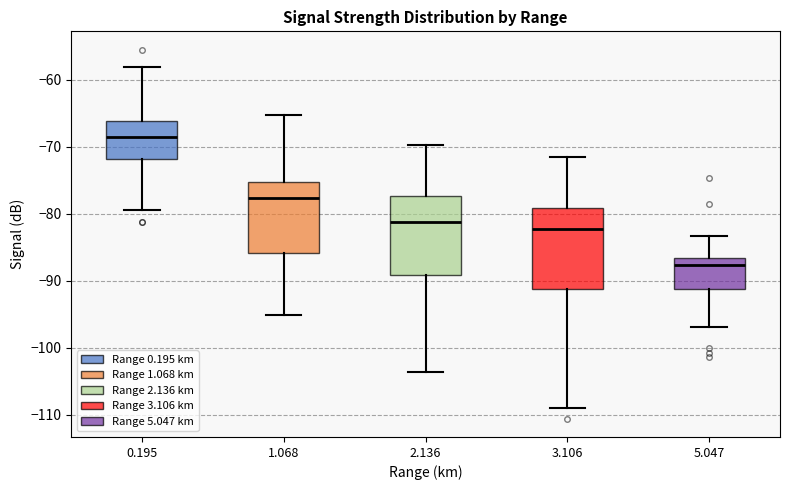

Reading left to right, read every box against the y-axis: the position of its median line, the range the box covers, and the ends of its whiskers. The values are not printed on the chart, so give them approximately, as read against the axis.

0.195: median -68, box -72 to -66, whiskers -79 to -58
1.068: median -78, box -86 to -75, whiskers -95 to -65
2.136: median -81, box -89 to -77, whiskers -104 to -70
3.106: median -82, box -91 to -79, whiskers -109 to -71
5.047: median -88, box -91 to -87, whiskers -97 to -83